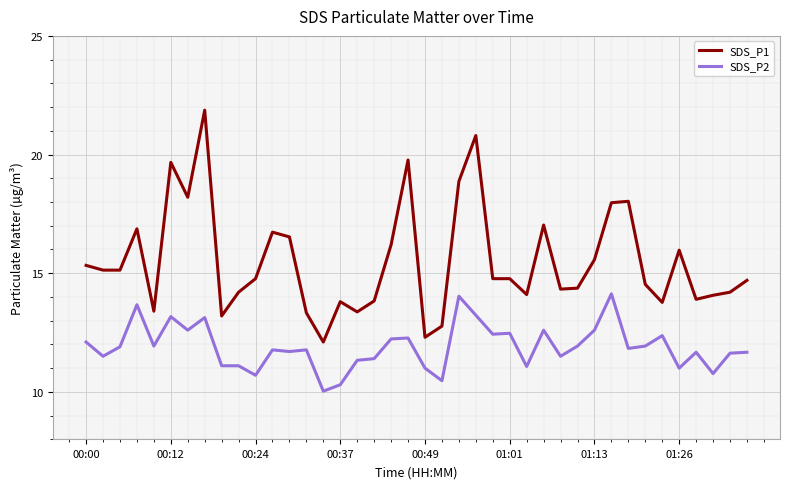

List the series in order of their overall mean, highest first.

SDS_P1, SDS_P2